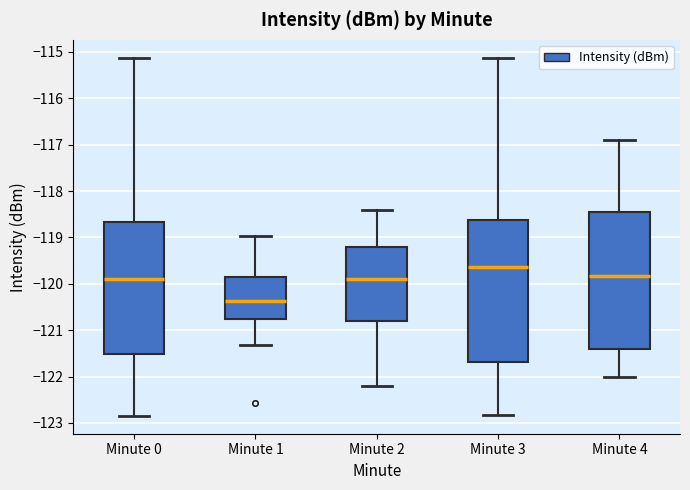

Reading left to right, read every box against the y-axis: the position of its median line, the range the box covers, and the ends of its whiskers. The values are not printed on the chart, so give them approximately, as read against the axis.

Minute 0: median -119.9, box -121.5 to -118.7, whiskers -122.8 to -115.1
Minute 1: median -120.4, box -120.7 to -119.8, whiskers -121.3 to -119.0
Minute 2: median -119.9, box -120.8 to -119.2, whiskers -122.2 to -118.4
Minute 3: median -119.6, box -121.7 to -118.6, whiskers -122.8 to -115.1
Minute 4: median -119.8, box -121.4 to -118.5, whiskers -122.0 to -116.9